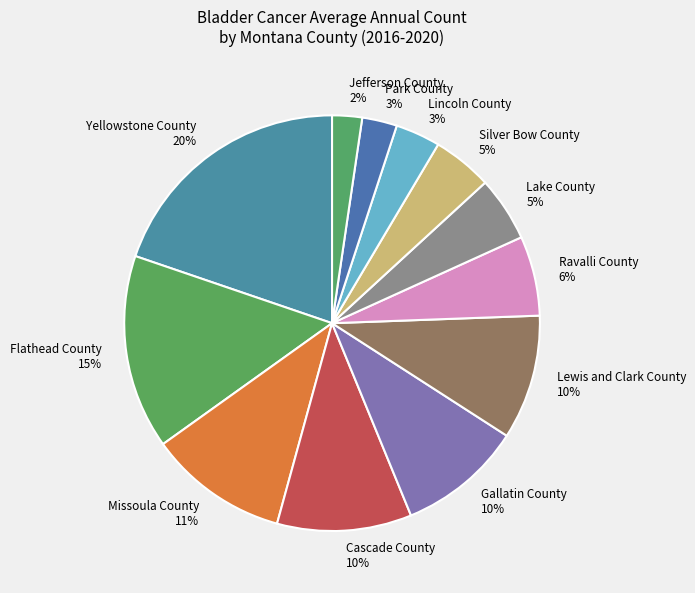

To the nearest percent, what percentage of the pie is Lake County?

5%